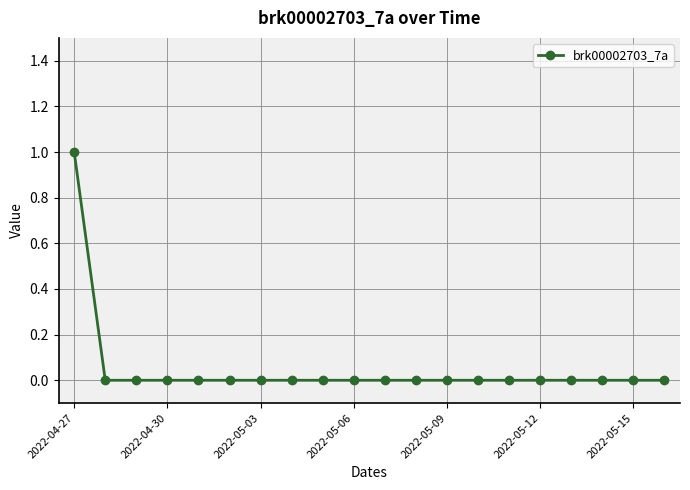

Reading right to left, transcribe all the data shown in this chart.

0	0	0	0	0	0	0	0	0	0	0	0	0	0	0	0	0	0	0	1